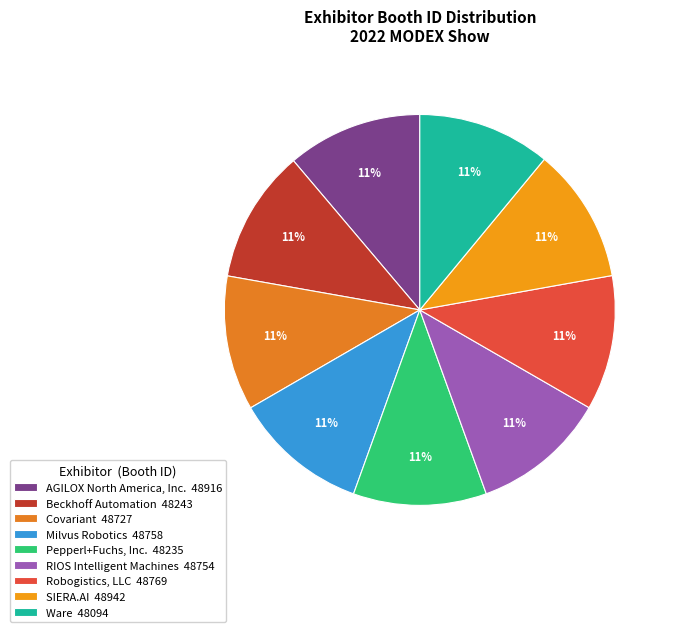

Does any single category account for the majority?

No